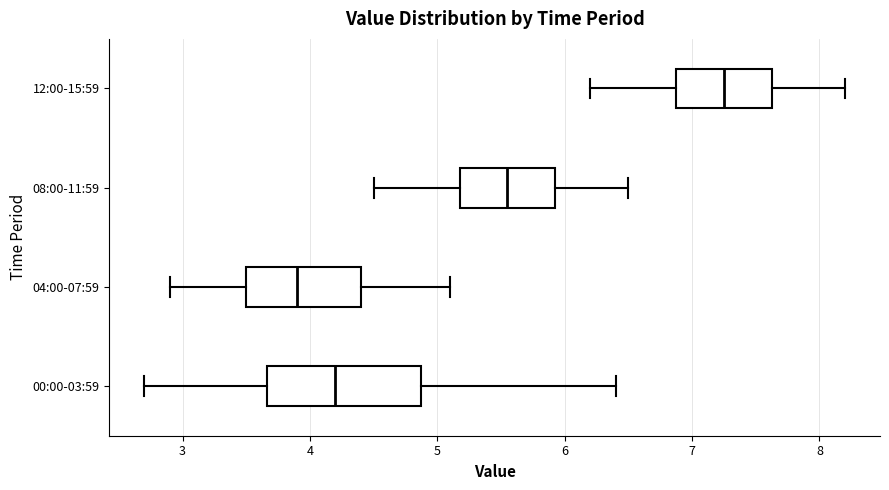

Where does the median line of the box for 08:00-11:59 sit on the x-axis? The values are not printed on the chart, so give them approximately, as read against the axis.

5.6